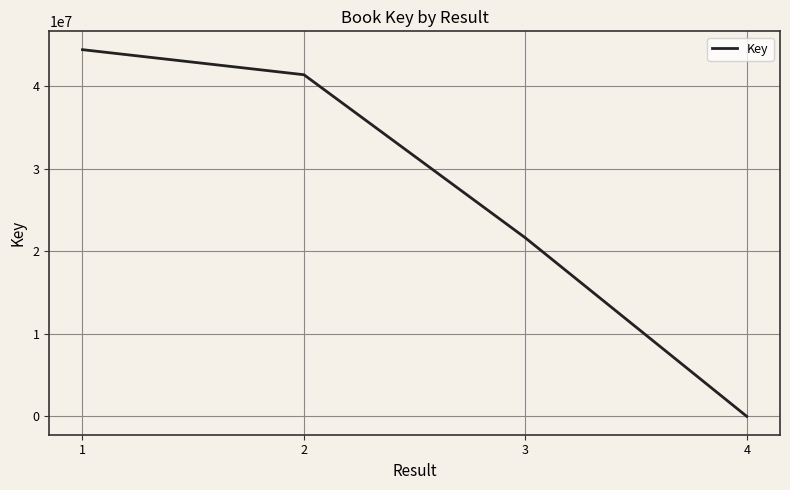

True or false: the data has more than 1 interior local peaks.

False